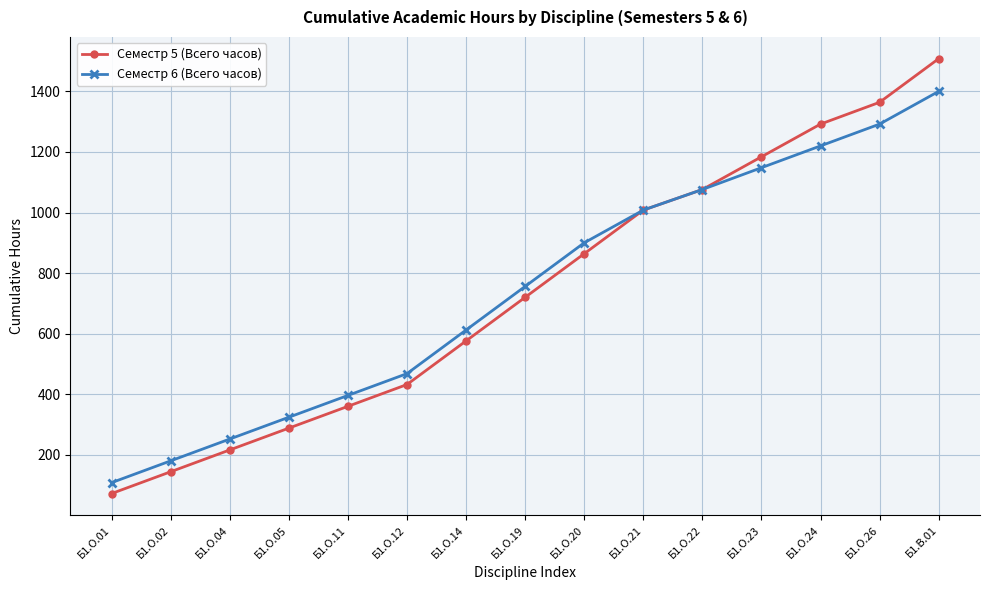

What is the difference between the maximum and second lowest values in the Семестр 6 (Всего часов) series?

1220